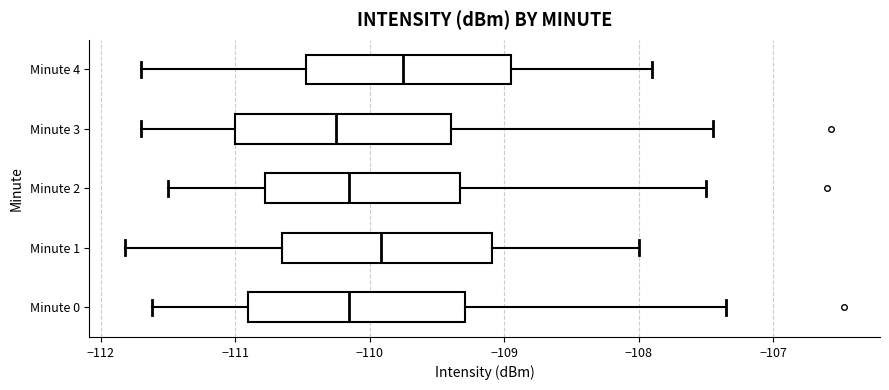

Where does the median line of the box for Minute 2 sit on the x-axis? The values are not printed on the chart, so give them approximately, as read against the axis.

-110.1